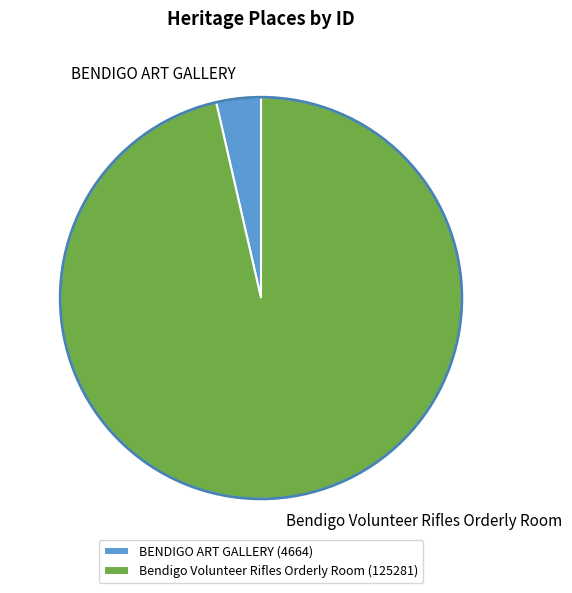

The BENDIGO ART GALLERY slice represents 4% of the pie. True or false?

True